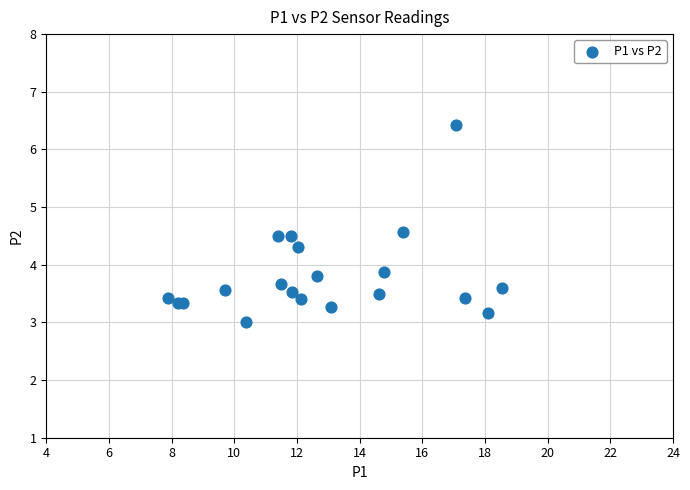

What Y value in the scatter plot is closest to 4?

3.9